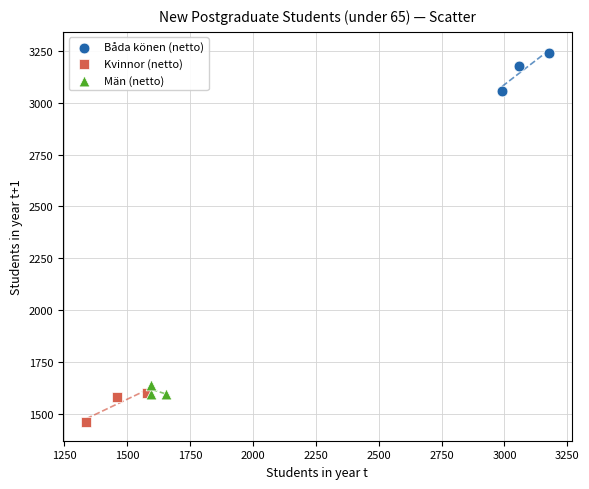

Which series has the widest spread of Y values?

Båda könen (netto)